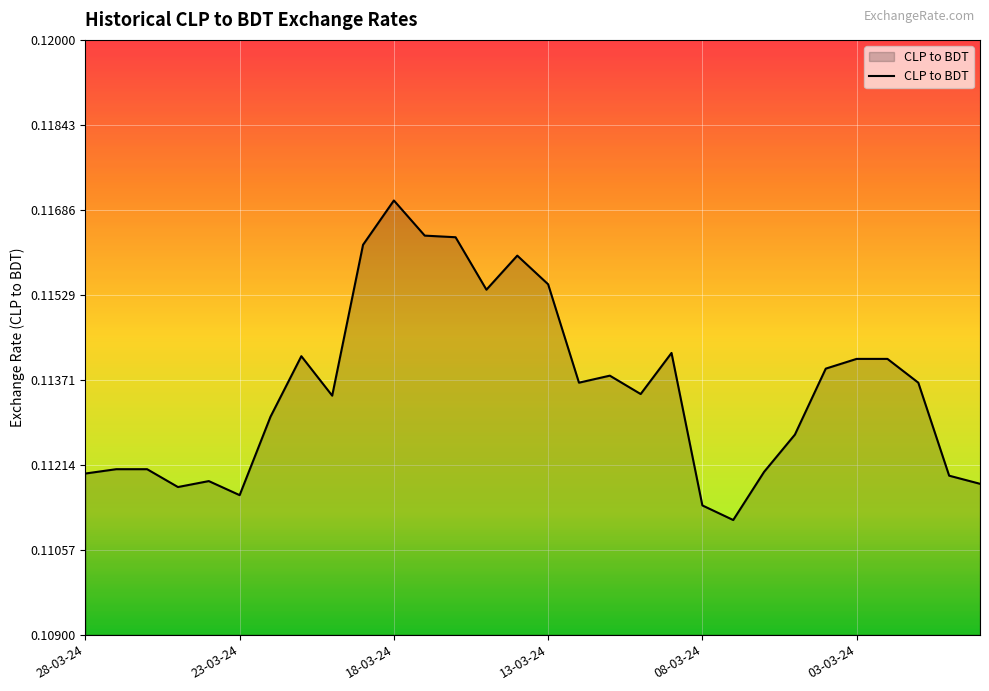

List the labels in order of value, smallest first.

07-03-24, 08-03-24, 23-03-24, 25-03-24, 28-02-24, 24-03-24, 29-02-24, 28-03-24, 06-03-24, 27-03-24, 26-03-24, 05-03-24, 22-03-24, 20-03-24, 10-03-24, 12-03-24, 01-03-24, 11-03-24, 04-03-24, 03-03-24, 02-03-24, 21-03-24, 09-03-24, 15-03-24, 13-03-24, 14-03-24, 19-03-24, 16-03-24, 17-03-24, 18-03-24